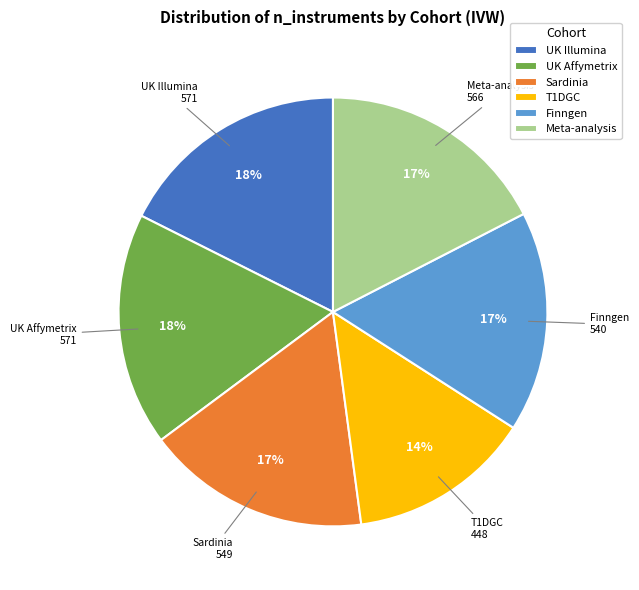

Is Meta-analysis the majority of the pie?

No